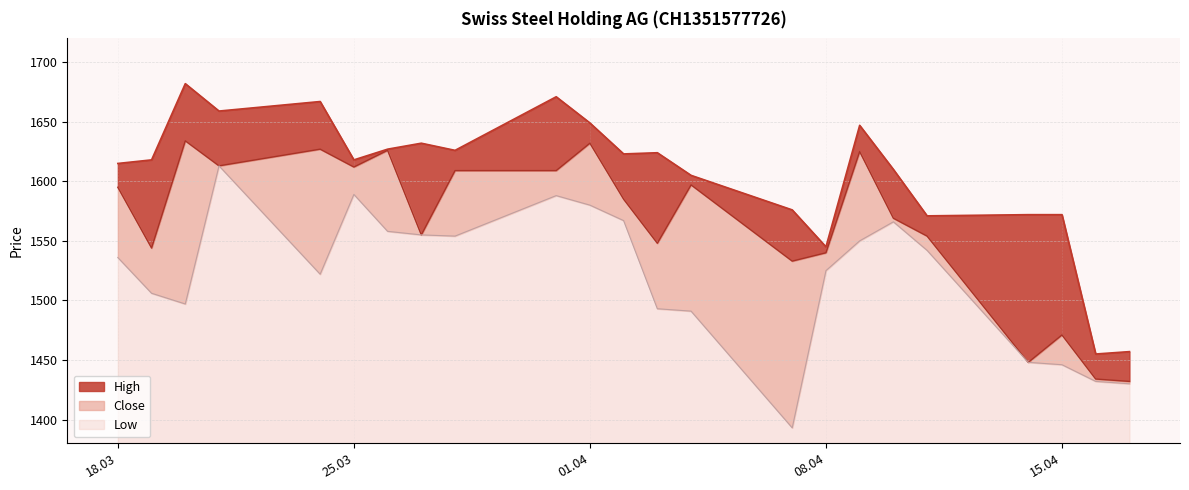

Does the chart display data point markers on the line(s)?

No